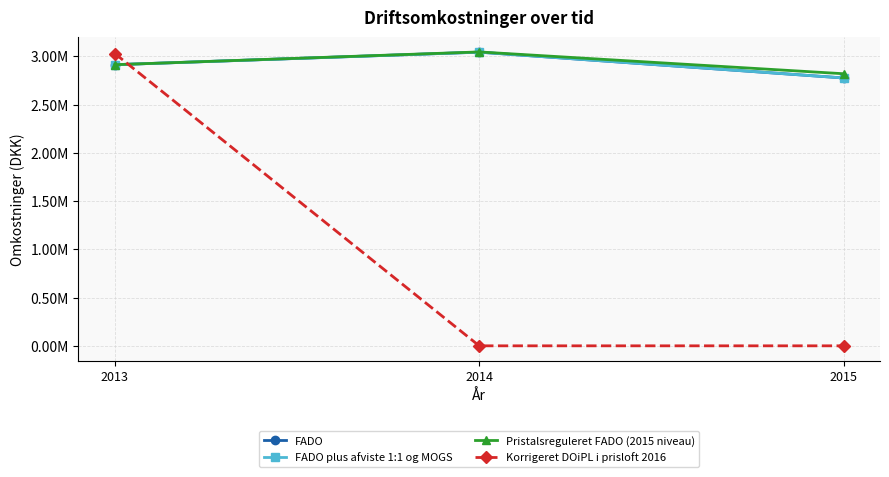

What is the value of the FADO point at the 3rd from the left?

2775601.0